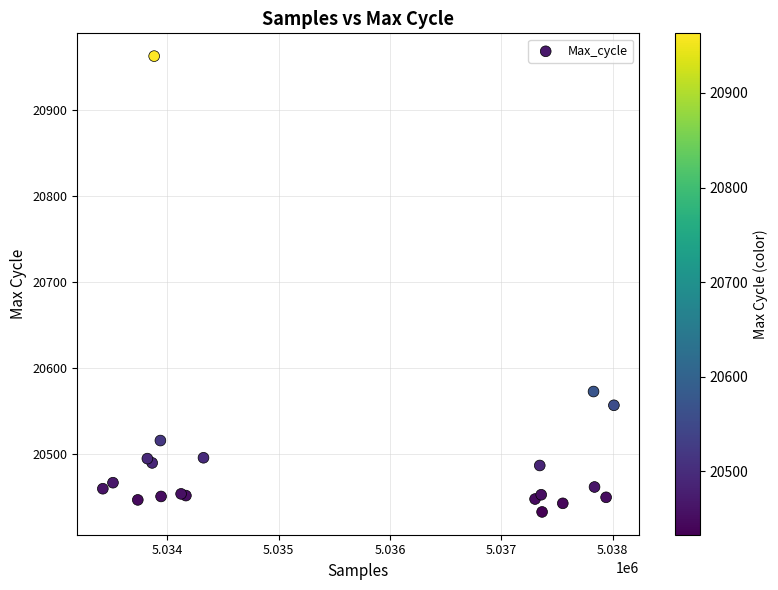

What Y value in the scatter plot is closest to 20698?

20573